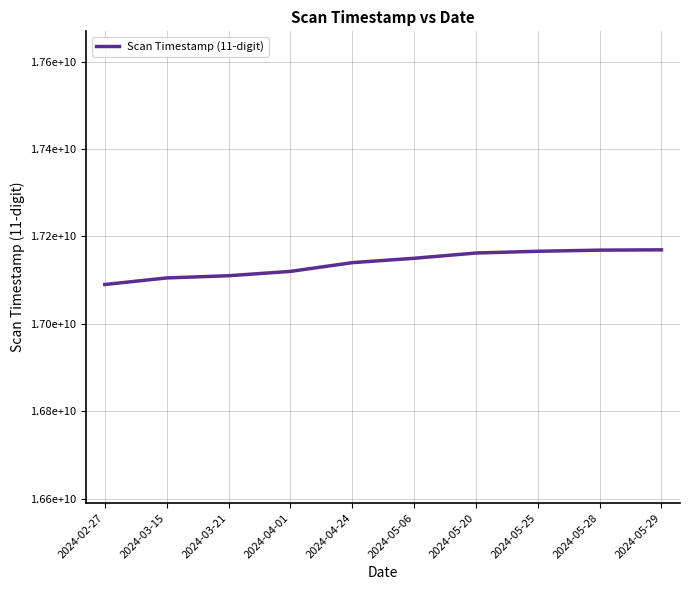

What is the change in value from 2024-04-24 to 2024-05-29?

+29388000